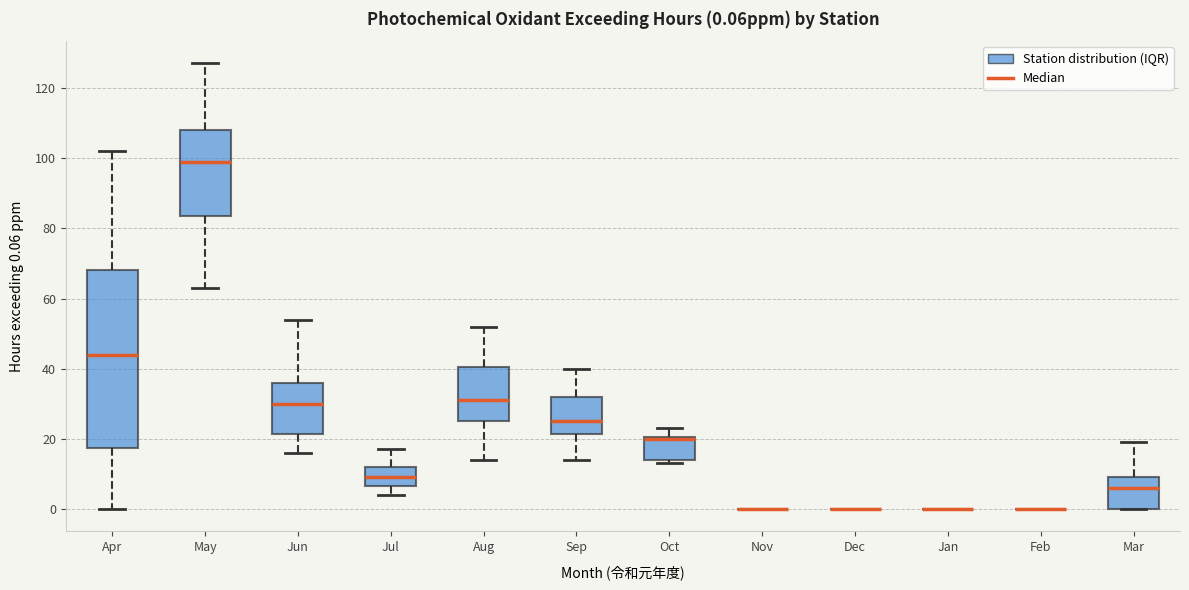

Comparing the boxes themselves (not the whiskers), which one is the tallest?

Apr